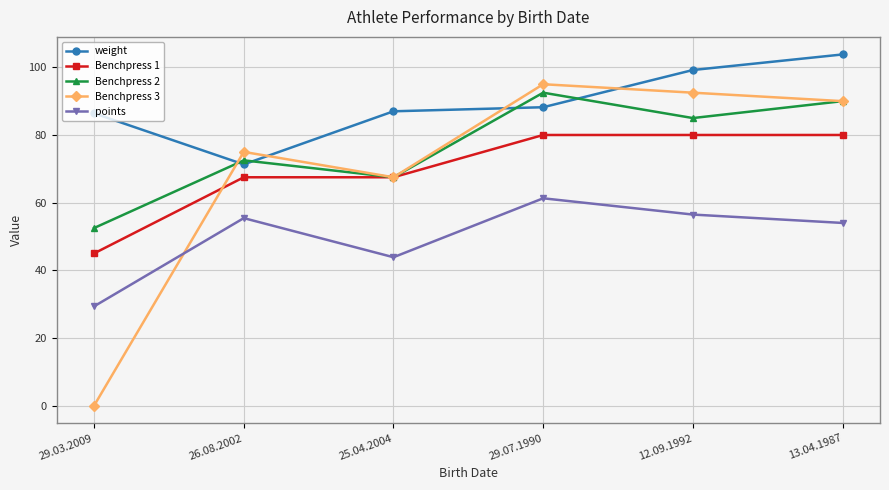

How many lines are shown in the chart?

5